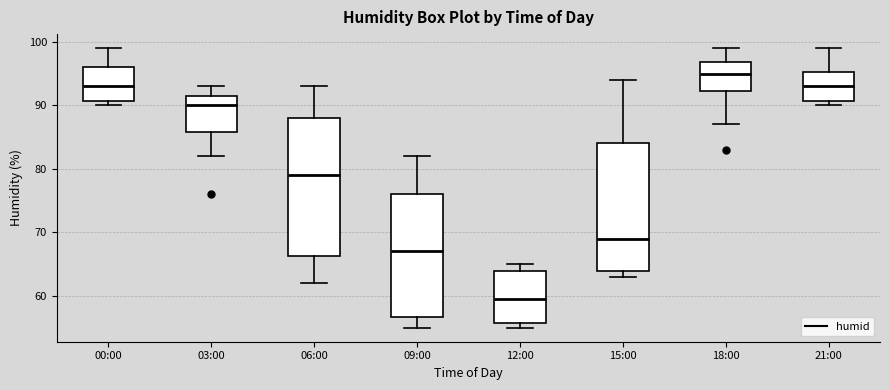

Where does the median line of the box for 15:00 sit on the y-axis? The values are not printed on the chart, so give them approximately, as read against the axis.

69